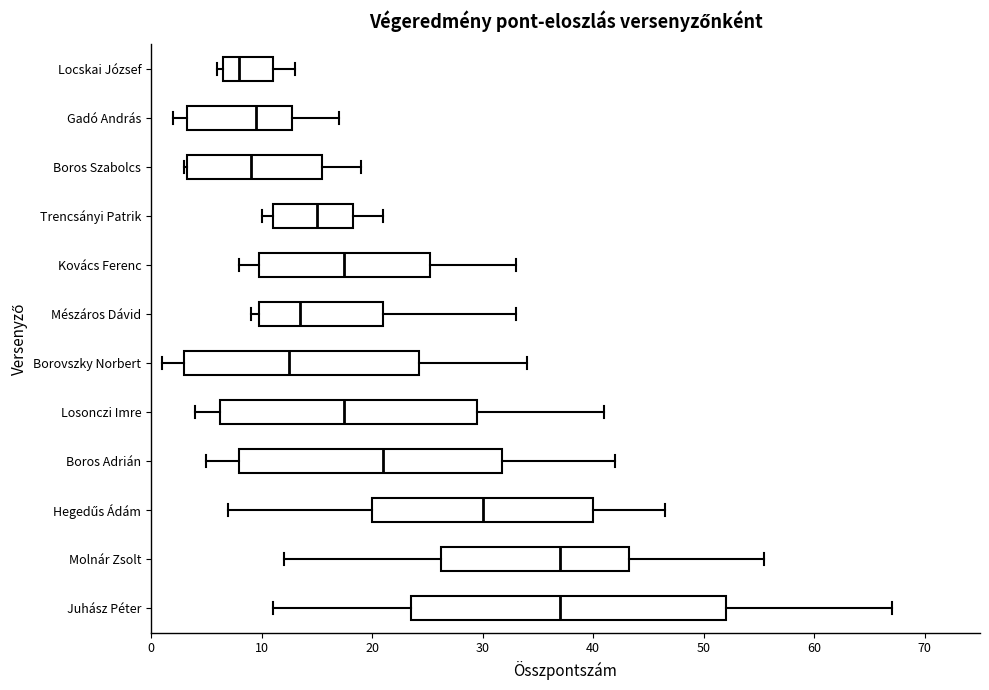

Where does the median line of the box for Losonczi Imre sit on the x-axis? The values are not printed on the chart, so give them approximately, as read against the axis.

18